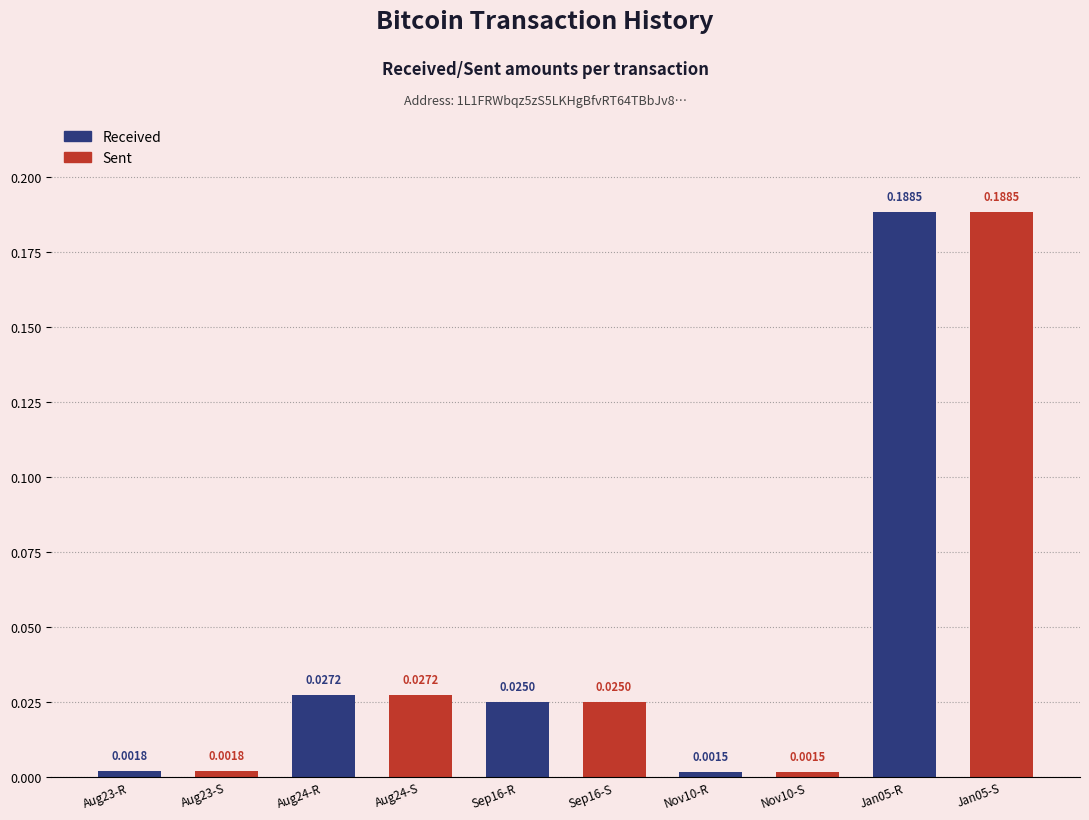

Which has a higher value, Nov10-R or Jan05-S?

Jan05-S